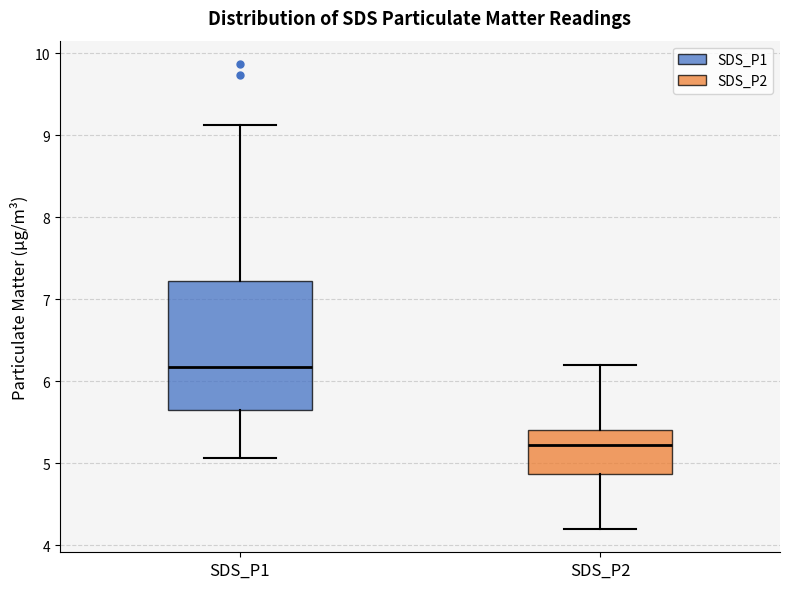

Where is the lower edge of the box for SDS_P2 on the y-axis? The values are not printed on the chart, so give them approximately, as read against the axis.

4.9